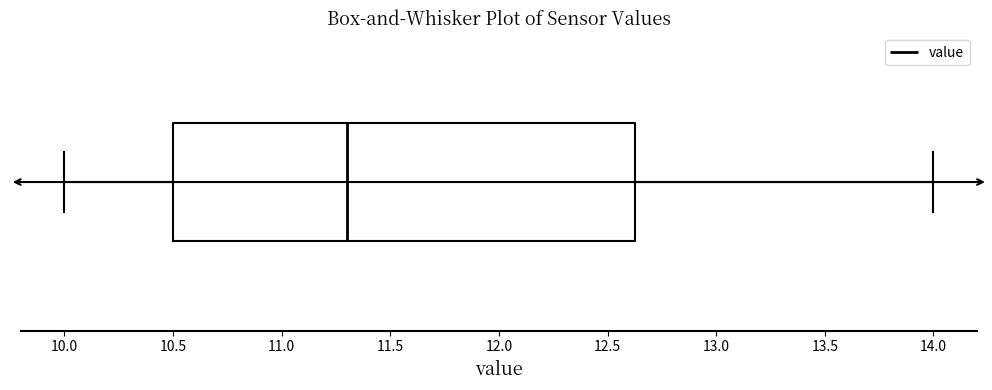

Where does the right whisker of the box end on the x-axis? The values are not printed on the chart, so give them approximately, as read against the axis.

14.00